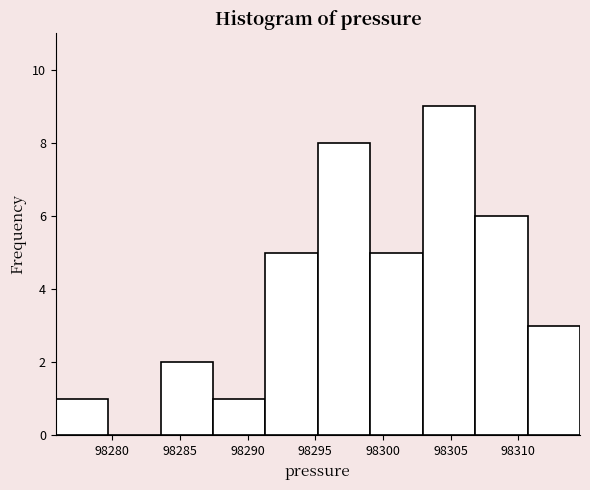

Reading left to right, transcribe this chart: for each bar, give the range it covers on the x-axis and its height. Neither the bar edges nor the heights are printed on the chart, so give them approximately, as read against the axes.

98276.0 to 98279.5: 1
98279.5 to 98283.5: 0
98283.5 to 98287.5: 2
98287.5 to 98291.5: 1
98291.5 to 98295.0: 5
98295.0 to 98299.0: 8
98299.0 to 98303.0: 5
98303.0 to 98307.0: 9
98307.0 to 98310.5: 6
98310.5 to 98314.5: 3